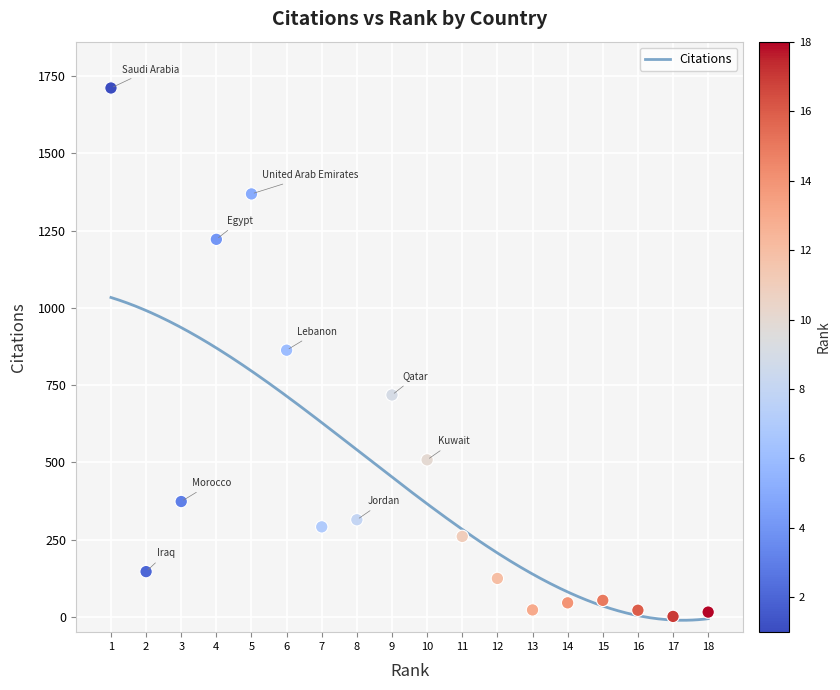

What is the range of X values (max minus min)?

17